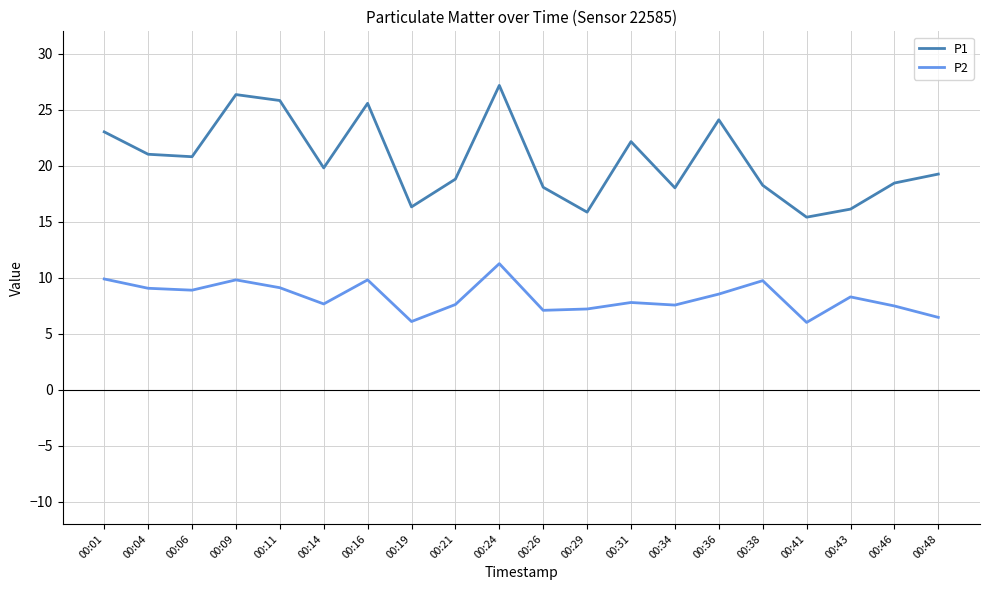

True or false: P1 and P2 intersect in this chart.

False